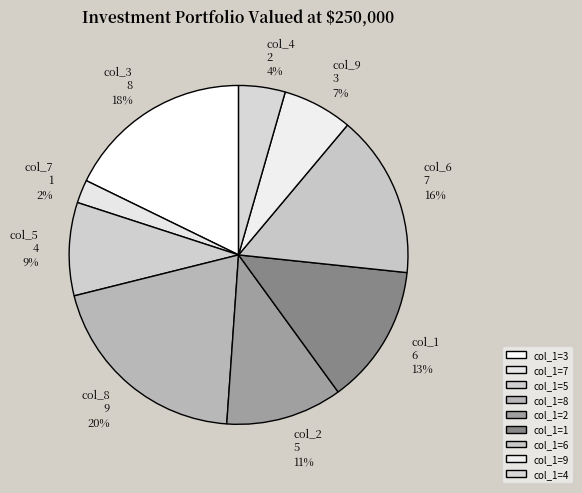

How many segments does this pie chart have?

9